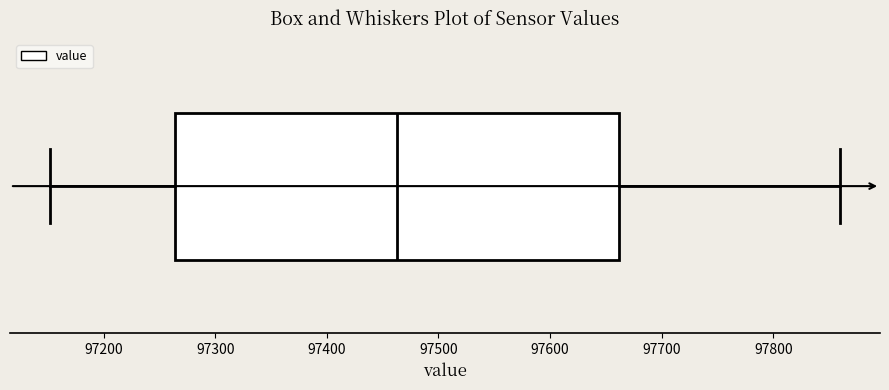

Where does the median line of the box sit on the x-axis? The values are not printed on the chart, so give them approximately, as read against the axis.

97460